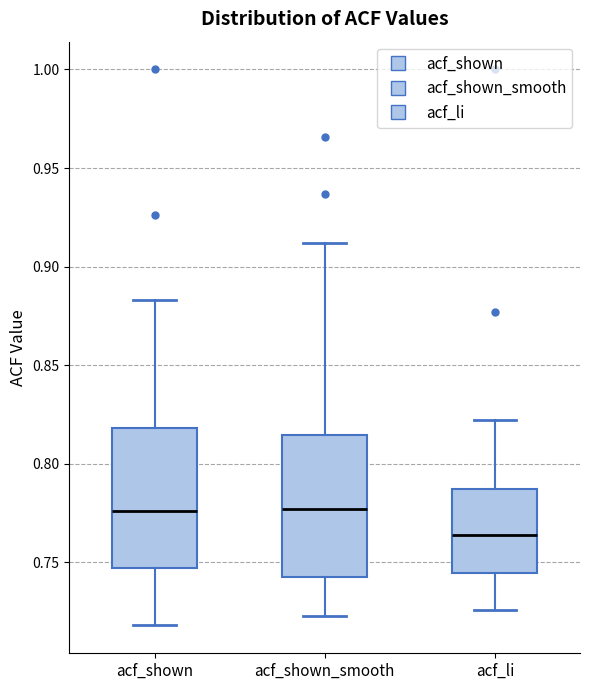

Where is the lower edge of the box for acf_shown on the y-axis? The values are not printed on the chart, so give them approximately, as read against the axis.

0.745